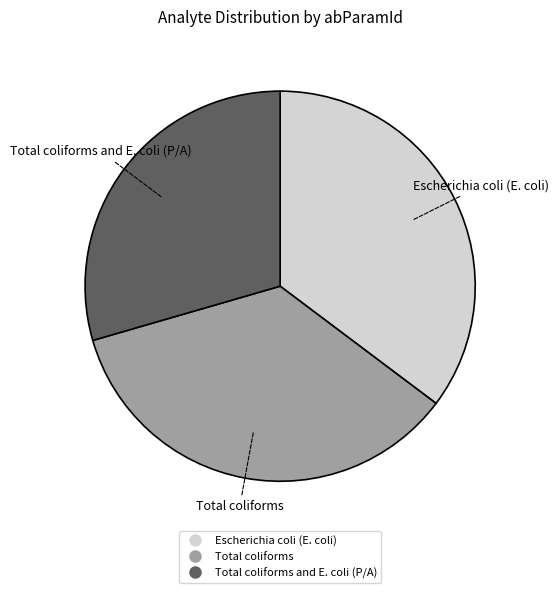

Is there any slice that represents more than half of the pie?

No